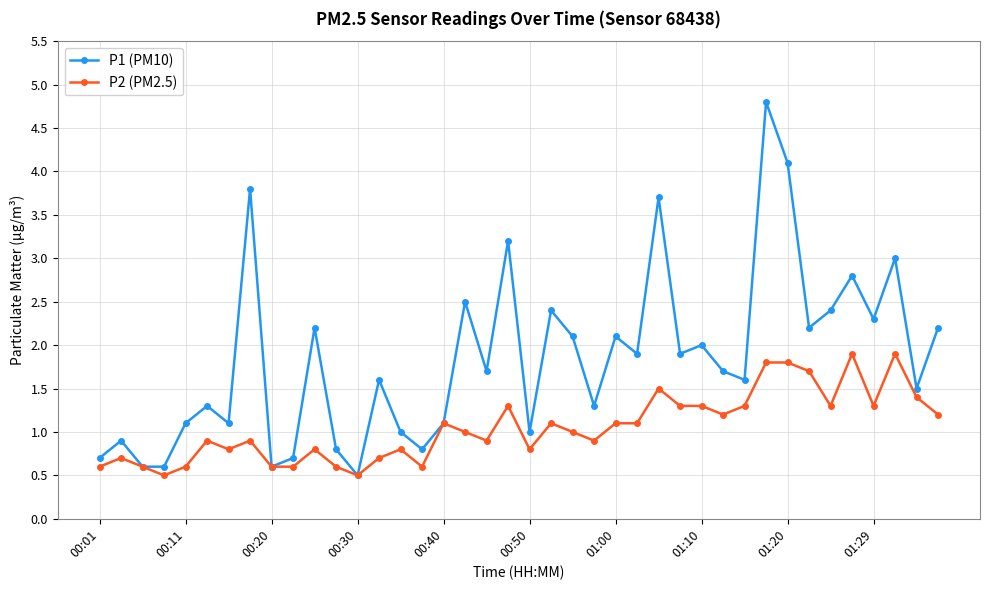

Rank the series by their average value, from lowest to highest.

P2 (PM2.5), P1 (PM10)